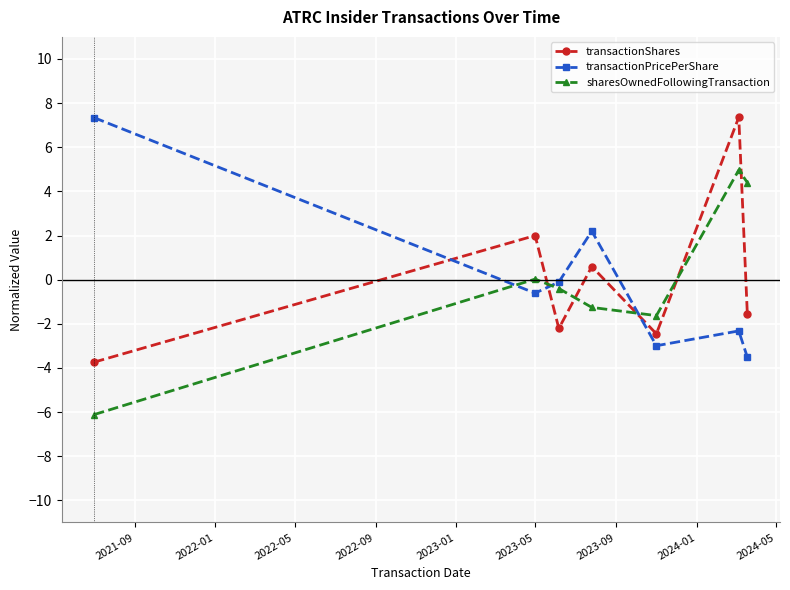

What is the difference between the maximum and minimum values in the transactionPricePerShare series?

10.9